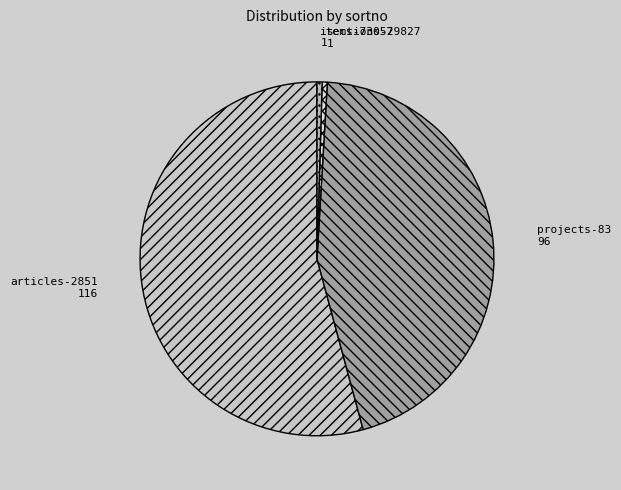

Is it true that projects-83 is 45% of the pie?

True